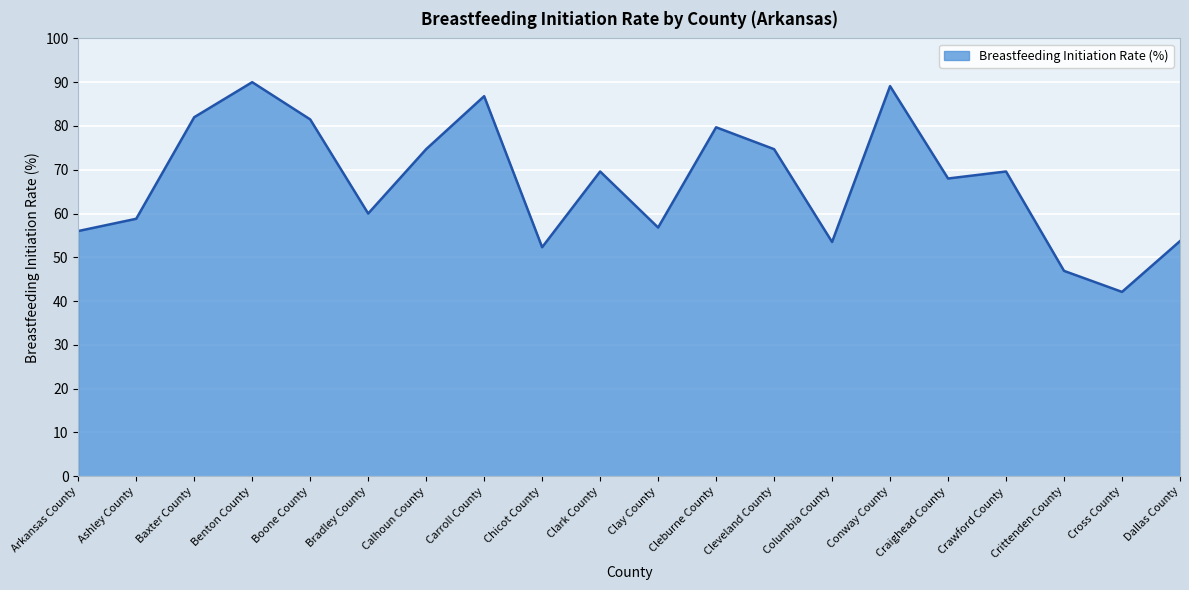

The value at Cleveland County is 74.7. True or false?

True